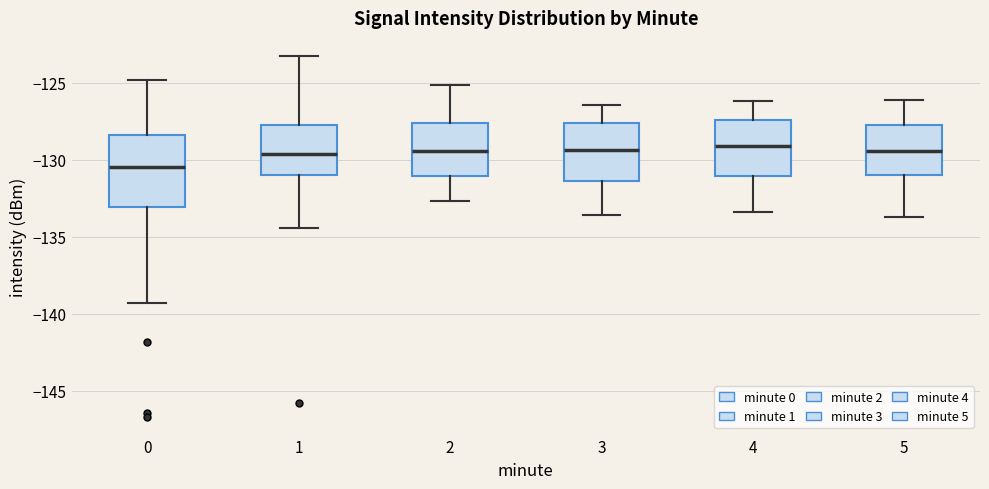

Reading left to right, transcribe this box plot: for each box, give where its median line is, the range the box spans, and where its two whiskers end, as read against the y-axis. The values are not printed on the chart, so give them approximately, as read against the axis.

0: median -130.5, box -133.0 to -128.5, whiskers -139.5 to -125.0
1: median -129.5, box -131.0 to -127.5, whiskers -134.5 to -123.0
2: median -129.5, box -131.0 to -127.5, whiskers -132.5 to -125.0
3: median -129.5, box -131.5 to -127.5, whiskers -133.5 to -126.5
4: median -129.0, box -131.0 to -127.5, whiskers -133.5 to -126.0
5: median -129.5, box -131.0 to -127.5, whiskers -133.5 to -126.0